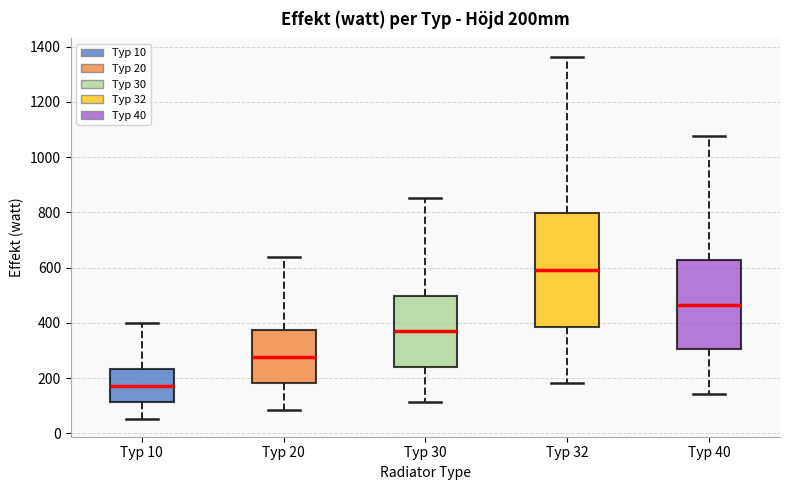

Reading left to right, read every box against the y-axis: the position of its median line, the range the box covers, and the ends of its whiskers. The values are not printed on the chart, so give them approximately, as read against the axis.

Typ 10: median 180, box 120 to 240, whiskers 60 to 400
Typ 20: median 280, box 180 to 380, whiskers 80 to 640
Typ 30: median 360, box 240 to 500, whiskers 120 to 860
Typ 32: median 600, box 380 to 800, whiskers 180 to 1360
Typ 40: median 460, box 300 to 620, whiskers 140 to 1080